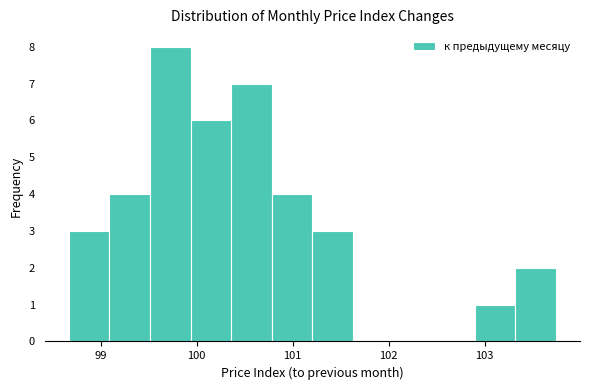

Over which range of the x-axis is the bar tallest?

99.5 to 99.9